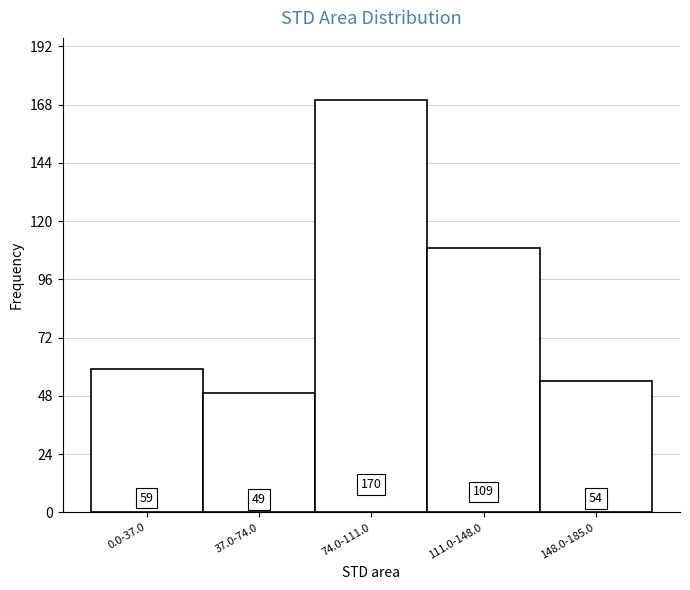

Reading left to right, extract all data points from this chart.

59	49	170	109	54